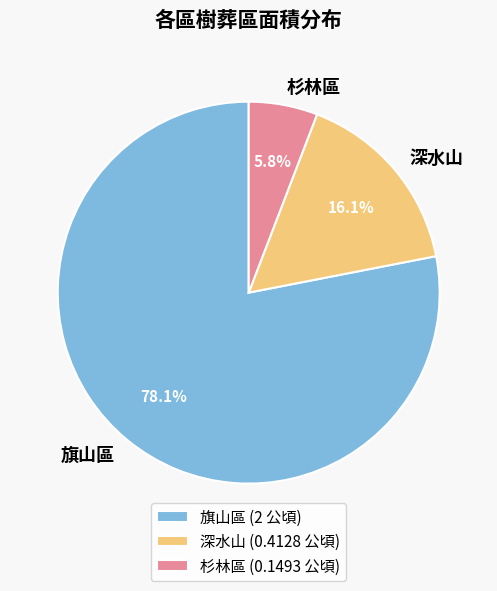

Which has a higher value, 深水山 (0.4128 公頃) or 杉林區 (0.1493 公頃)?

深水山 (0.4128 公頃)